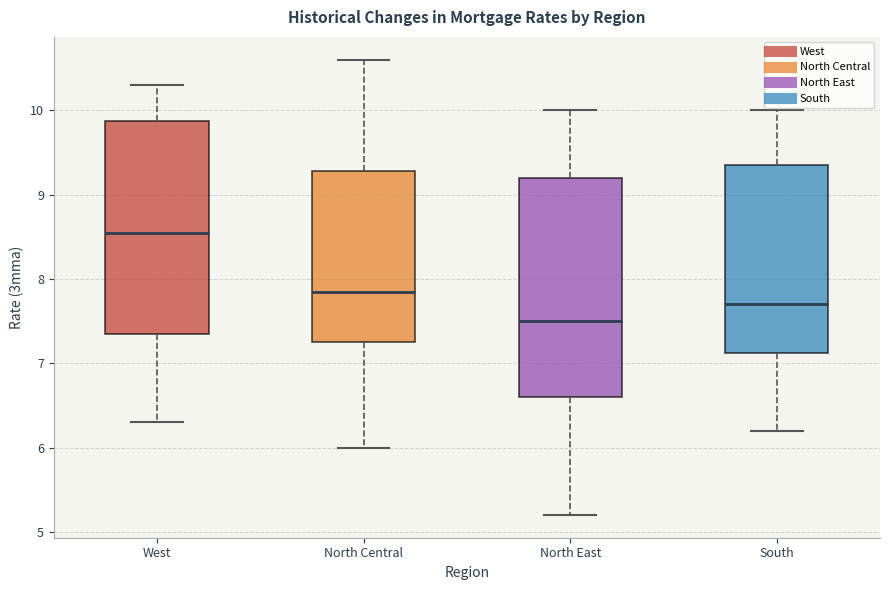

Reading left to right, read every box against the y-axis: the position of its median line, the range the box covers, and the ends of its whiskers. The values are not printed on the chart, so give them approximately, as read against the axis.

West: median 8.6, box 7.4 to 9.9, whiskers 6.3 to 10.3
North Central: median 7.9, box 7.3 to 9.3, whiskers 6.0 to 10.6
North East: median 7.5, box 6.6 to 9.2, whiskers 5.2 to 10.0
South: median 7.7, box 7.1 to 9.4, whiskers 6.2 to 10.0